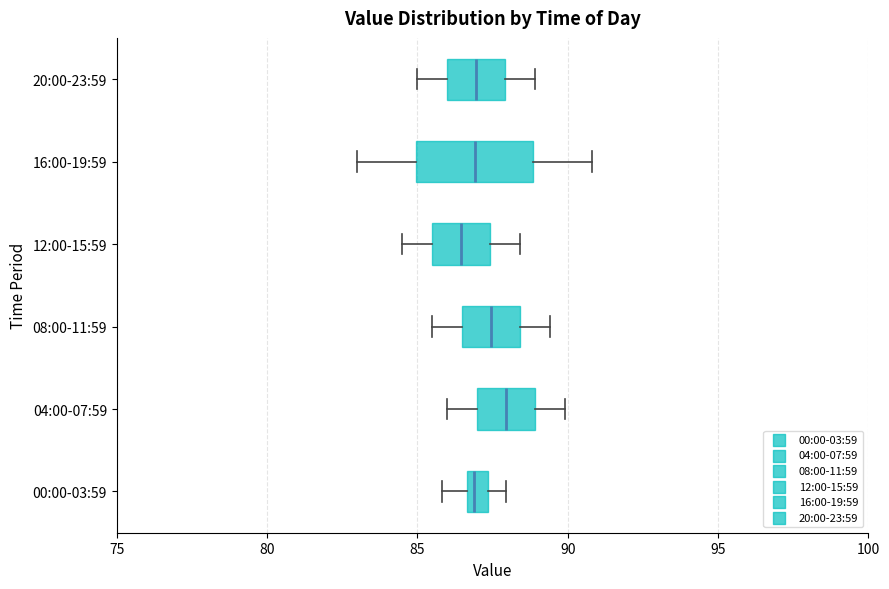

Which box has the furthest to the right median line?

04:00-07:59